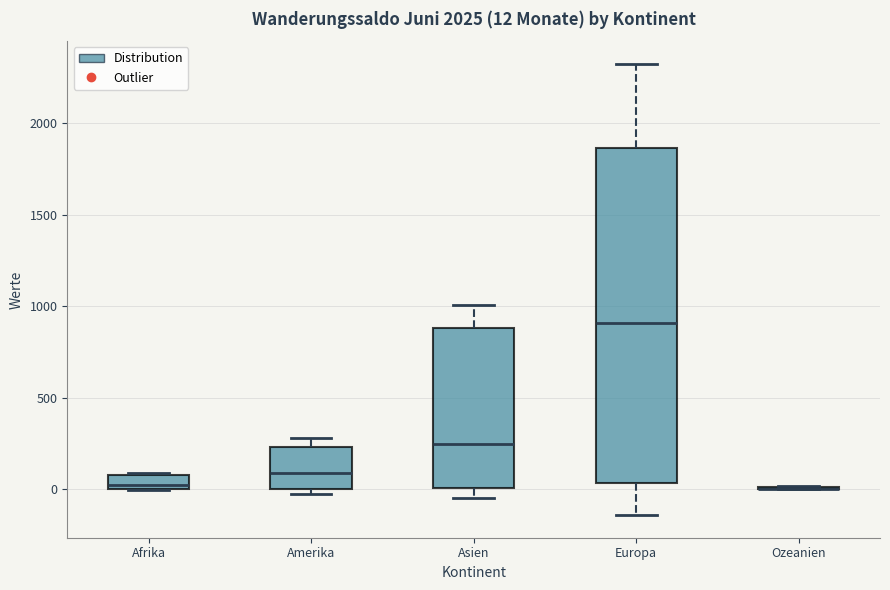

Comparing the boxes themselves (not the whiskers), which one is the tallest?

Europa